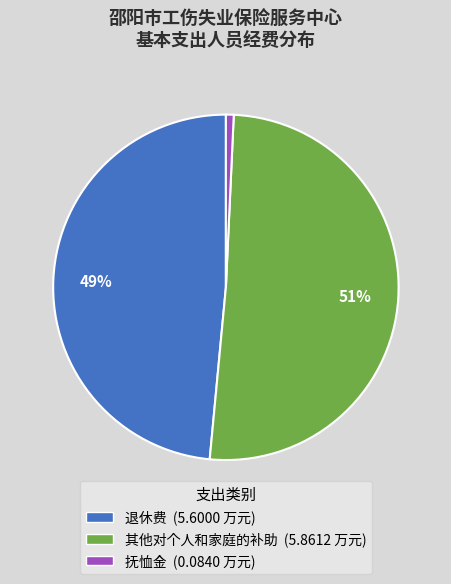

Does 其他对个人和家庭的补助 account for over 50% of the chart?

Yes